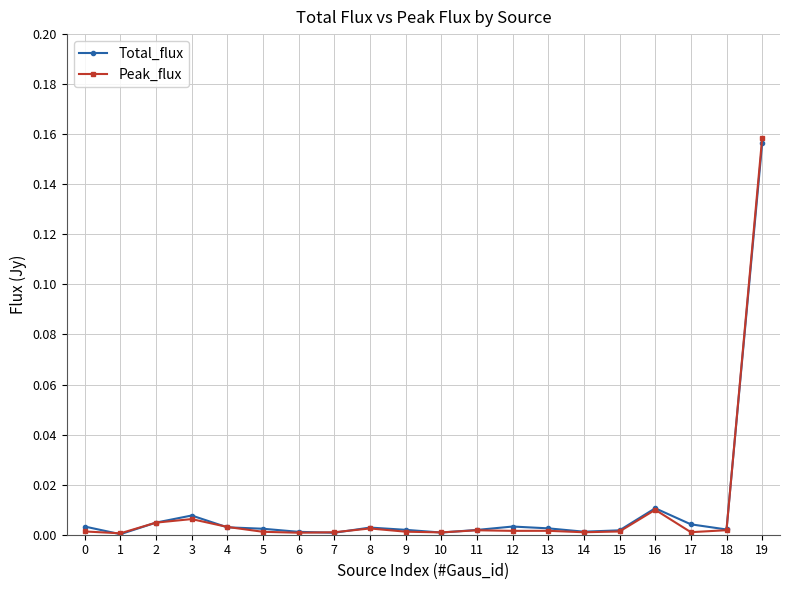

Which series has the widest spread of values?

Peak_flux